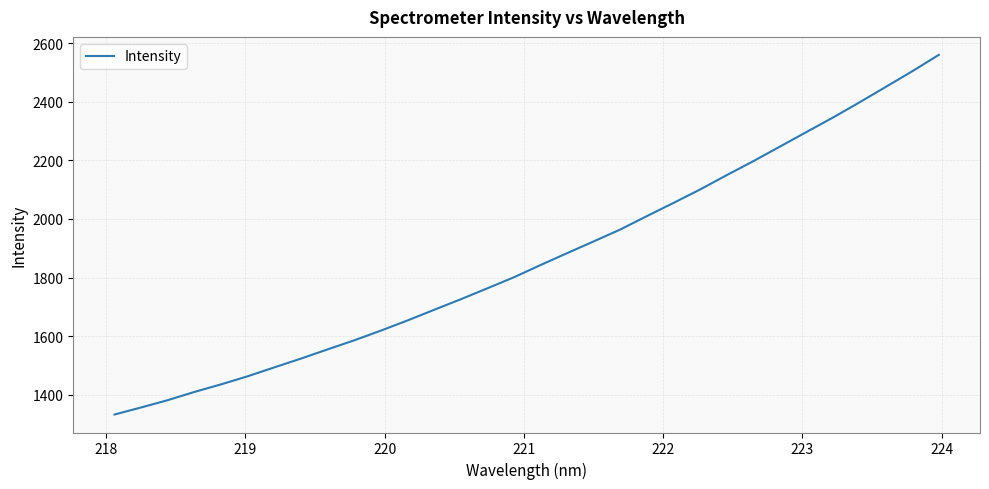

How many lines are shown in the chart?

1